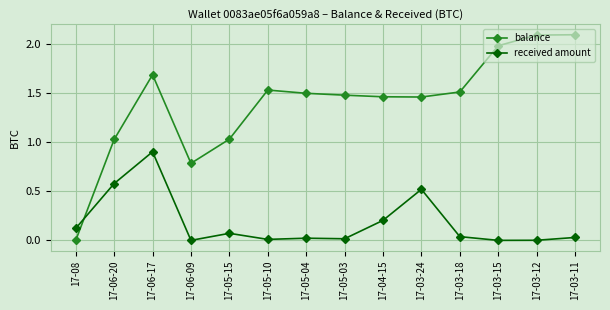

Is it true that balance equals 2.3 at 17-03-18?

False